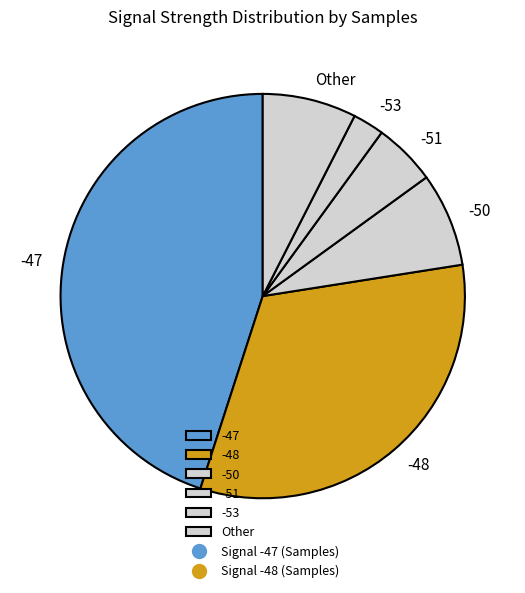

Is it true that -48 is 12% of the pie?

False